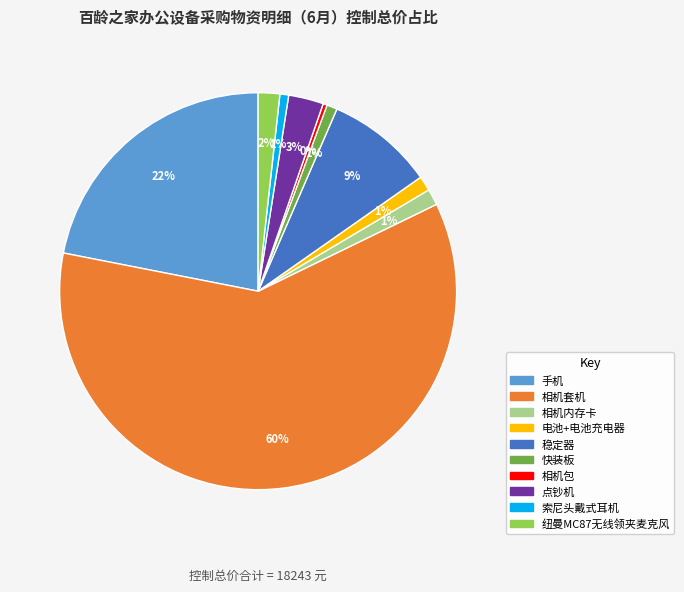

Which category has the biggest portion of the pie?

相机套机